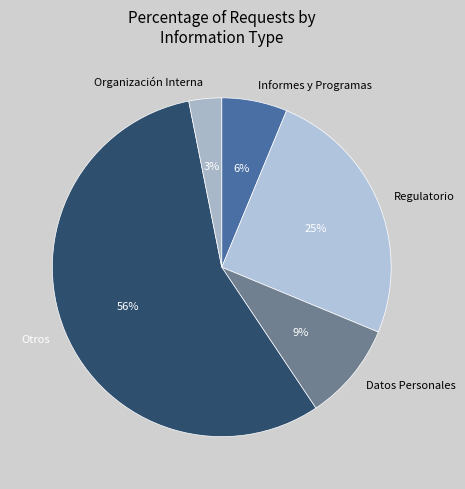

To the nearest percent, what is the combined percentage of Datos Personales and Otros?

66%